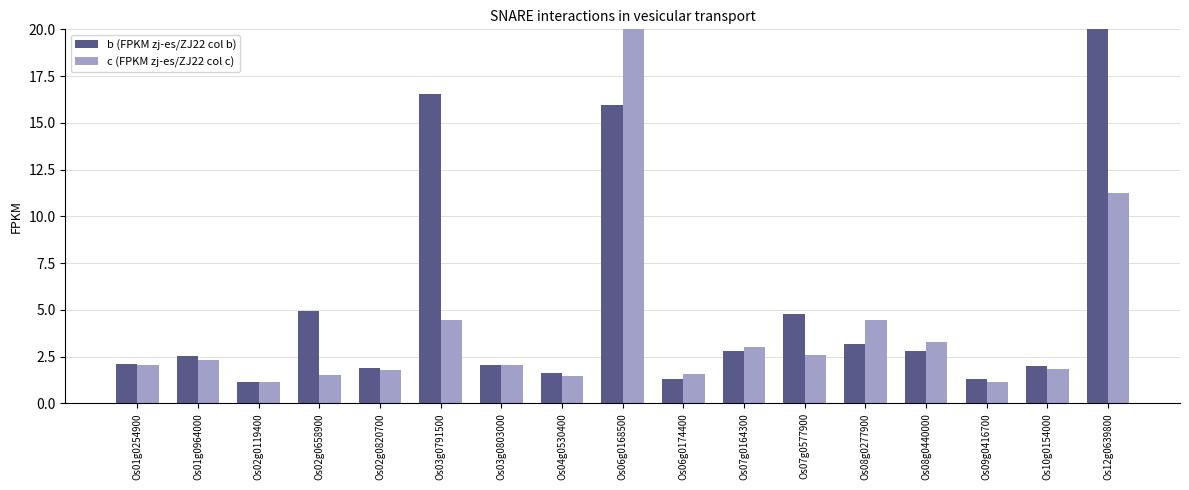

Rank the series by their average value, from highest to lowest.

b (FPKM zj-es/ZJ22 col b), c (FPKM zj-es/ZJ22 col c)